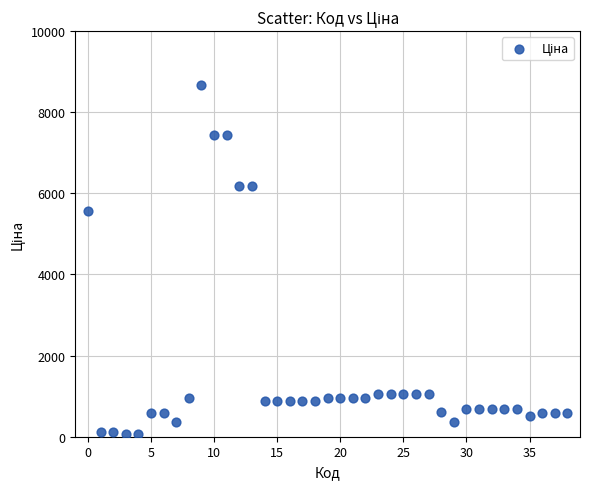

What Y value in the scatter plot is closest to 4367?

5560.3